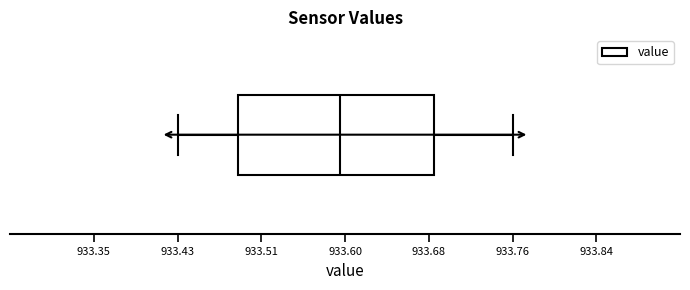

Read this box plot against the x-axis: the position of the median line, the range covered by the box, and the ends of both whiskers. The values are not printed on the chart, so give them approximately, as read against the axis.

median 933.59, box 933.49 to 933.68, whiskers 933.43 to 933.76